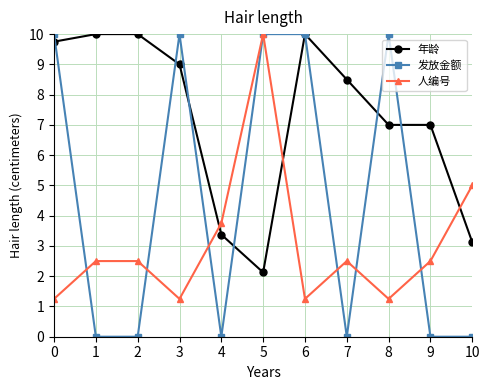

How many data points does each series have?

11